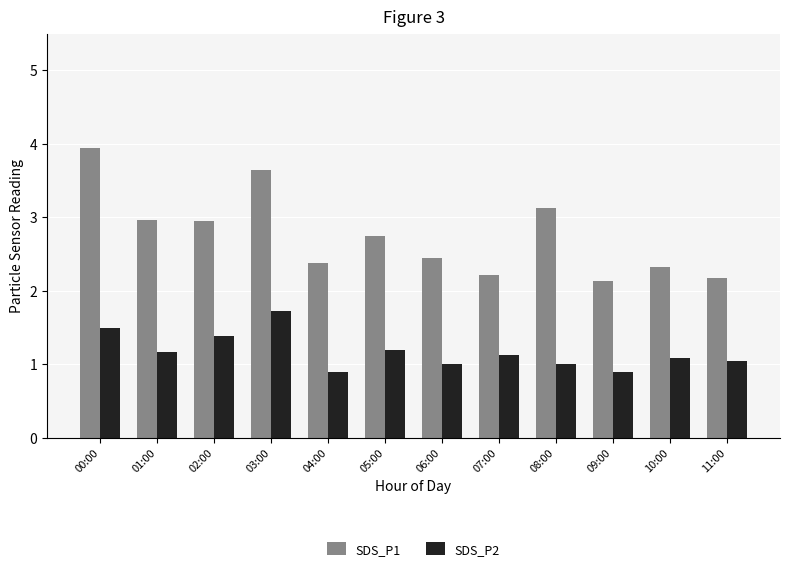

What is the sum of all SDS_P2 values?

14.0